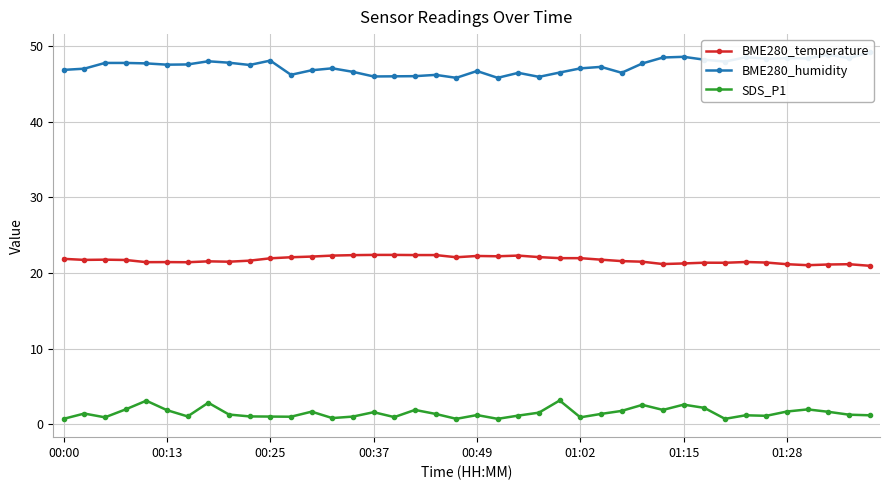

True or false: SDS_P1 has more than 0 interior local peaks.

True